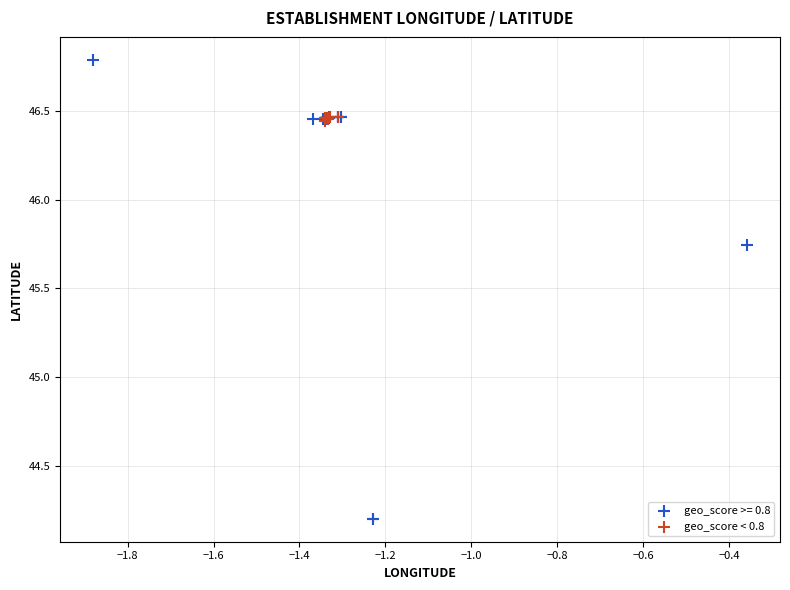

Which series contains the lowest Y value?

geo_score >= 0.8